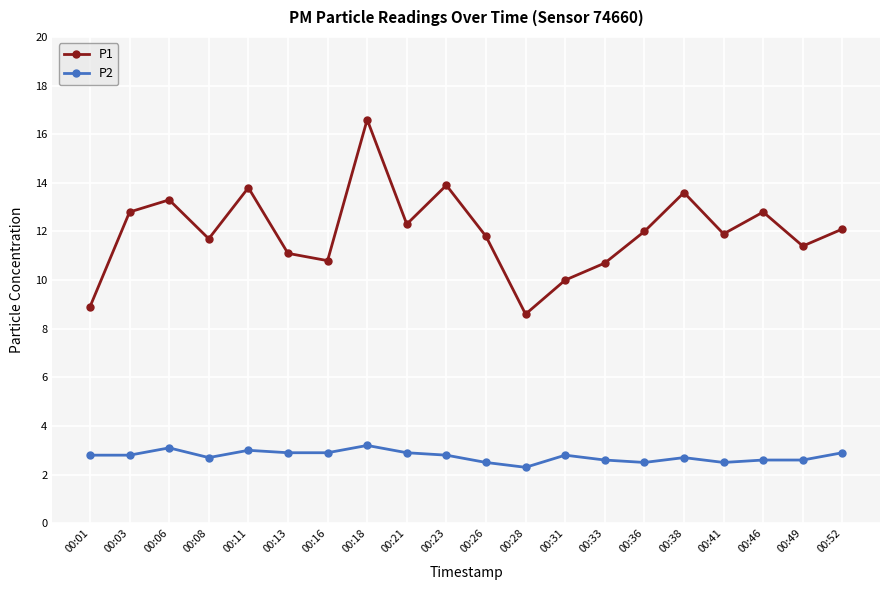

True or false: P2 and P1 intersect in this chart.

False